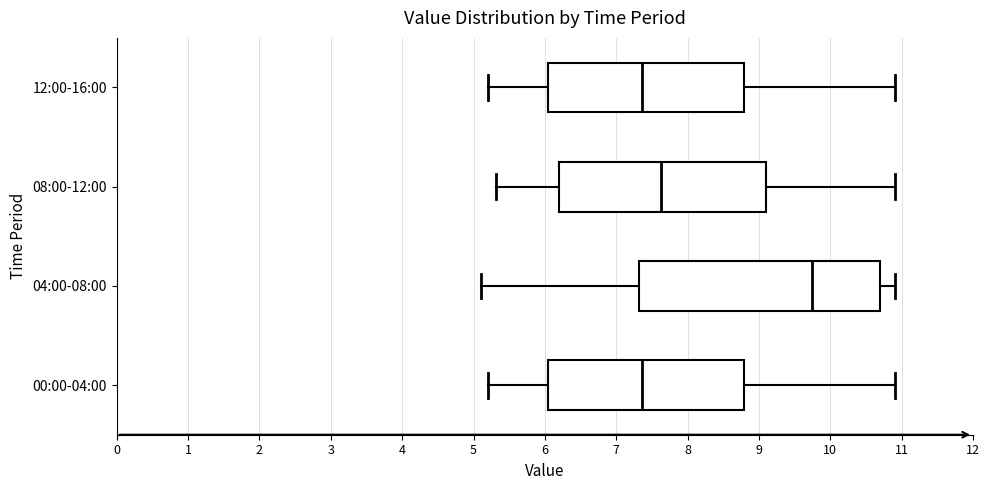

Reading bottom to top, read every box against the x-axis: the position of its median line, the range the box covers, and the ends of its whiskers. The values are not printed on the chart, so give them approximately, as read against the axis.

00:00-04:00: median 7.4, box 6.1 to 8.8, whiskers 5.2 to 10.9
04:00-08:00: median 9.8, box 7.3 to 10.7, whiskers 5.1 to 10.9
08:00-12:00: median 7.6, box 6.2 to 9.1, whiskers 5.3 to 10.9
12:00-16:00: median 7.4, box 6.1 to 8.8, whiskers 5.2 to 10.9